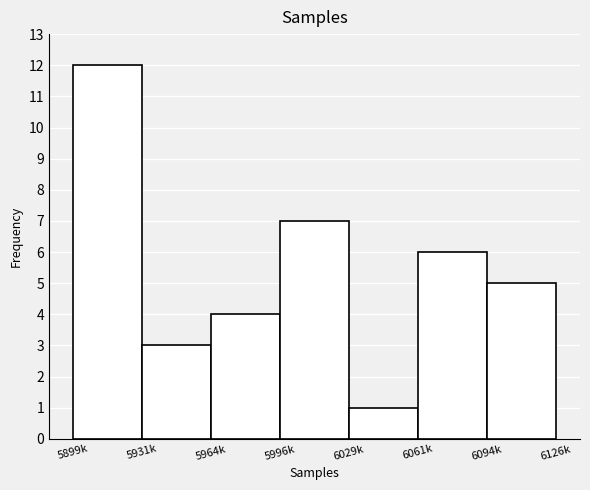

Reading left to right, transcribe all the data shown in this chart.

5899k=12	5931k=3	5964k=4	5996k=7	6029k=1	6061k=6	6094k=5